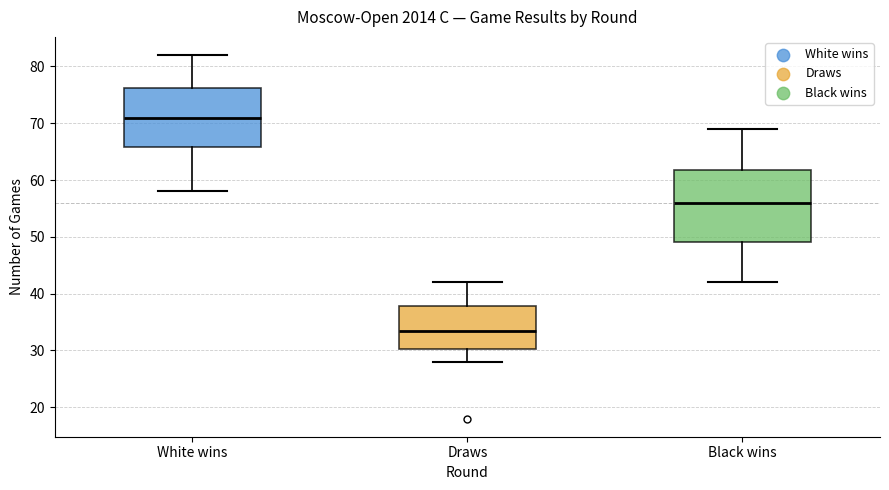

Comparing the boxes themselves (not the whiskers), which one is the tallest?

Black wins